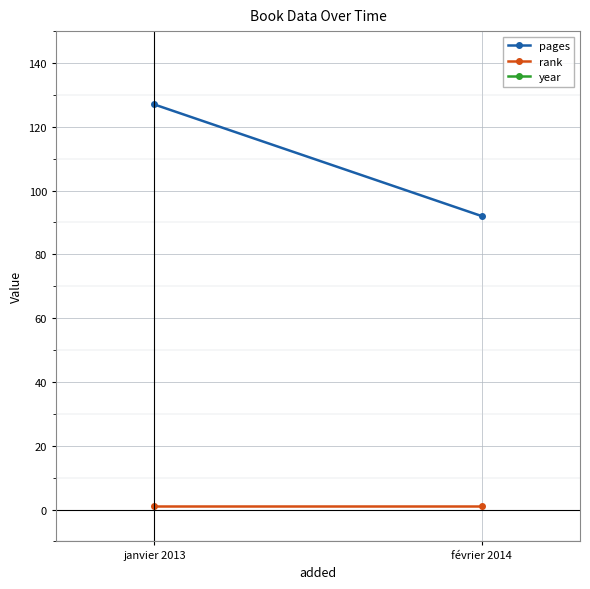

What are all the series names shown in the legend?

pages, rank, year